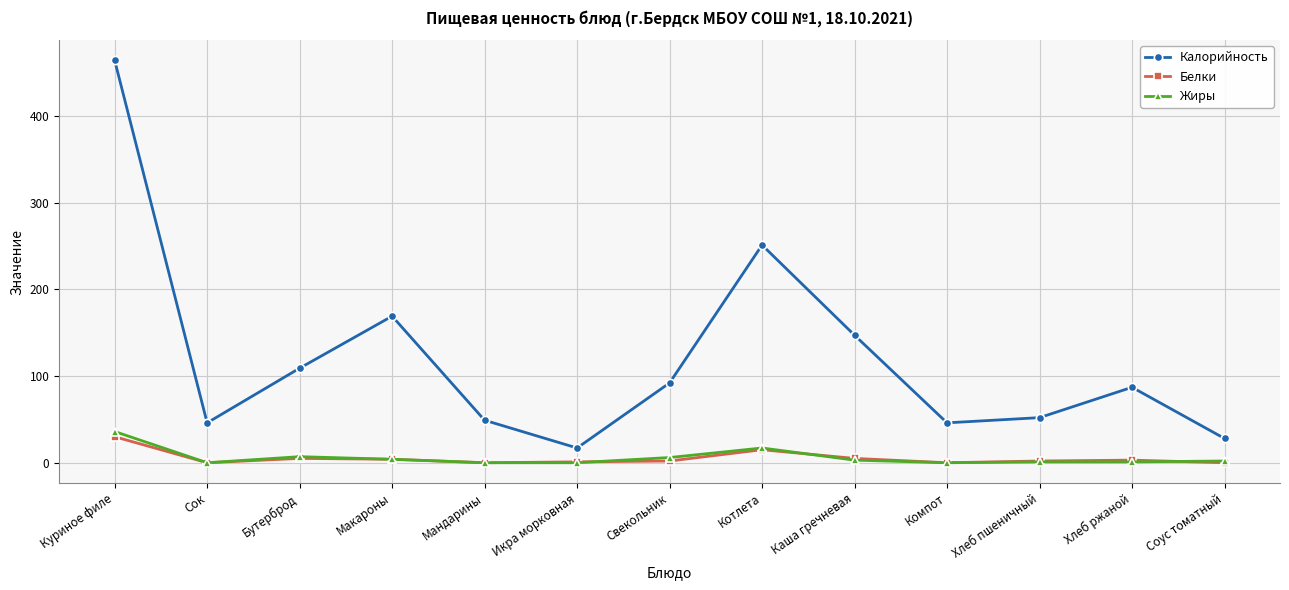

Where does the Белки series first go above 2?

Куриное филе